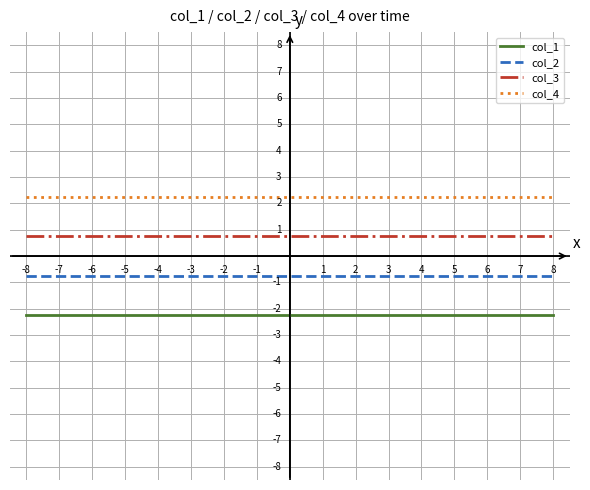

Rank the series by their maximum value, from highest to lowest.

col_4, col_3, col_2, col_1